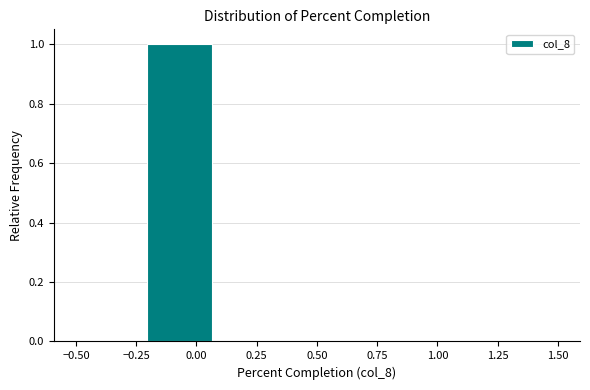

How tall is the bar that spans -0.20 to 0.05 on the x-axis? Neither the bar edges nor the heights are printed on the chart, so give them approximately, as read against the axes.

1